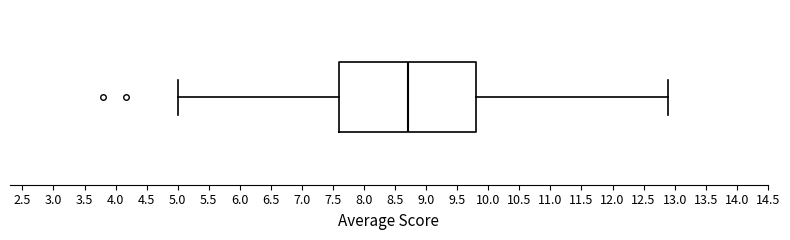

Read this box plot against the x-axis: the position of the median line, the range covered by the box, and the ends of both whiskers. The values are not printed on the chart, so give them approximately, as read against the axis.

median 8.7, box 7.6 to 9.8, whiskers 5.0 to 12.9